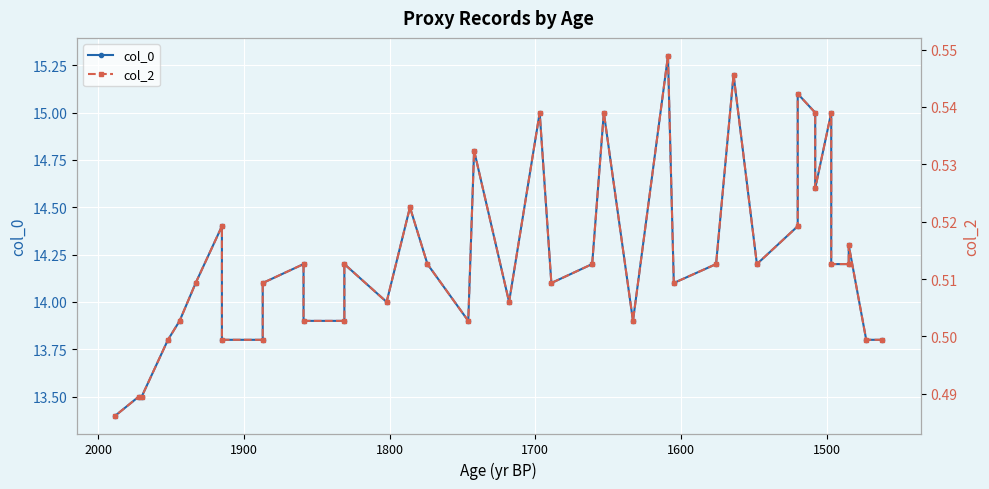

What is the sum of all col_0 values?

569.5